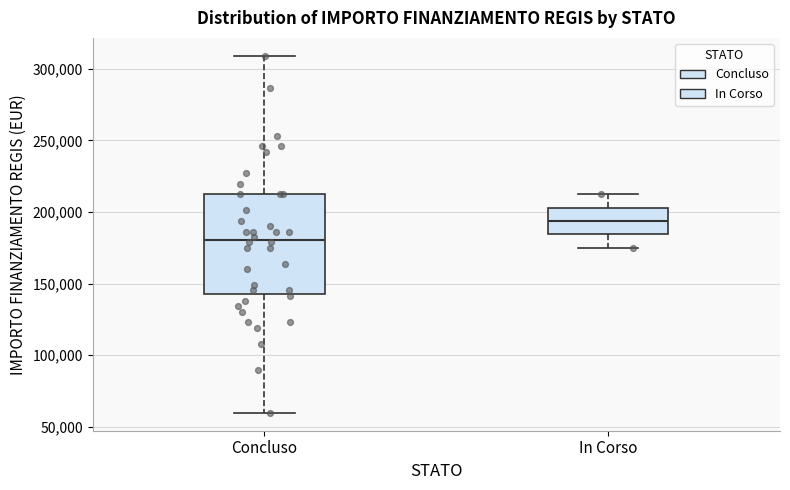

Where is the upper edge of the box for Concluso on the y-axis? The values are not printed on the chart, so give them approximately, as read against the axis.

210000